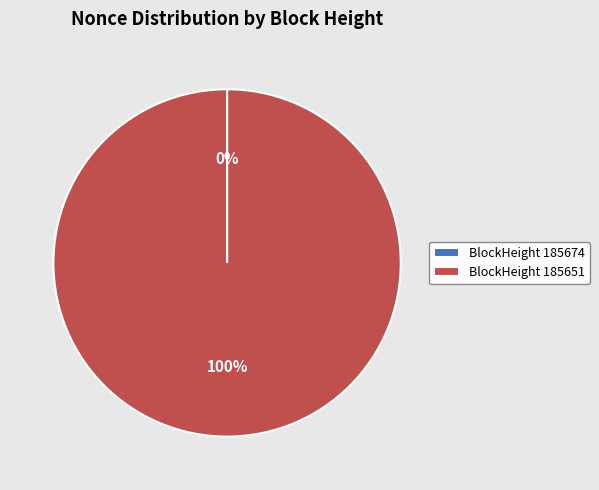

What is the majority slice?

BlockHeight 185651